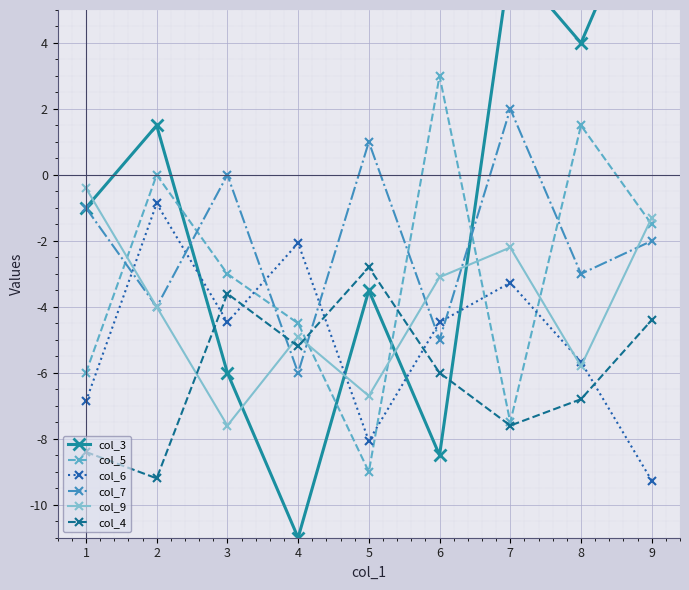

Which series has the largest total across all categories?

col_3